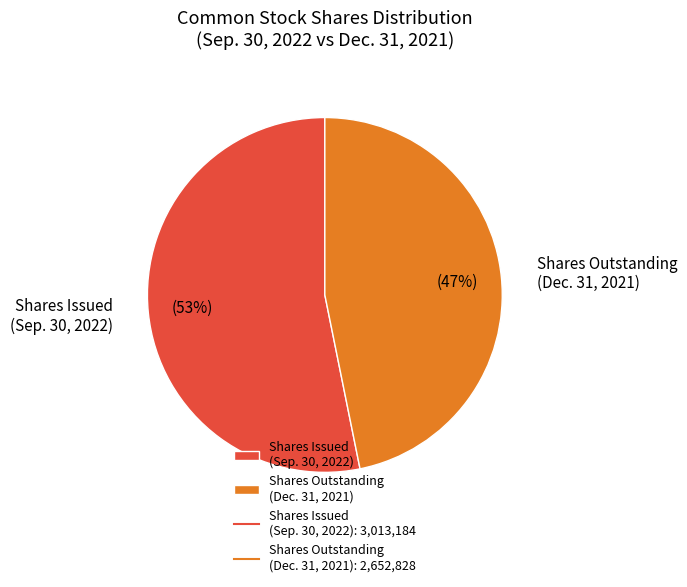

To the nearest percent, what is the difference between the largest and smallest slice percentages?

6%